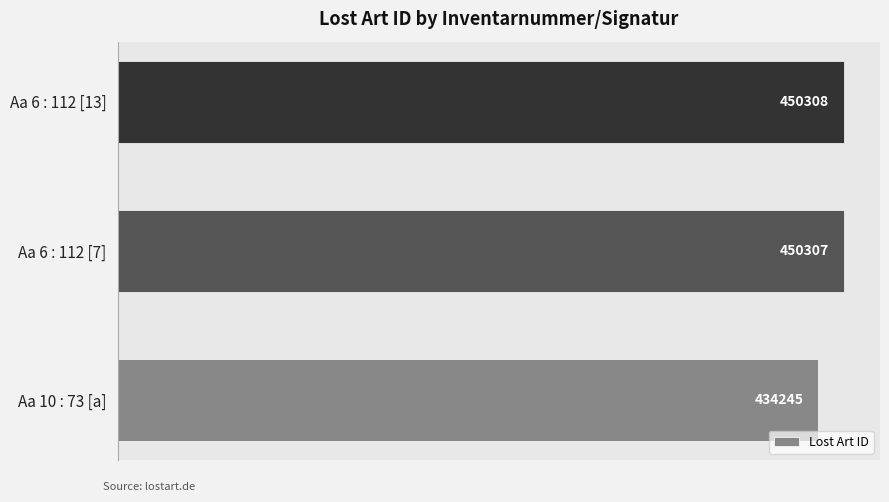

List the labels in order of value, largest first.

Aa 6 : 112 [13], Aa 6 : 112 [7], Aa 10 : 73 [a]